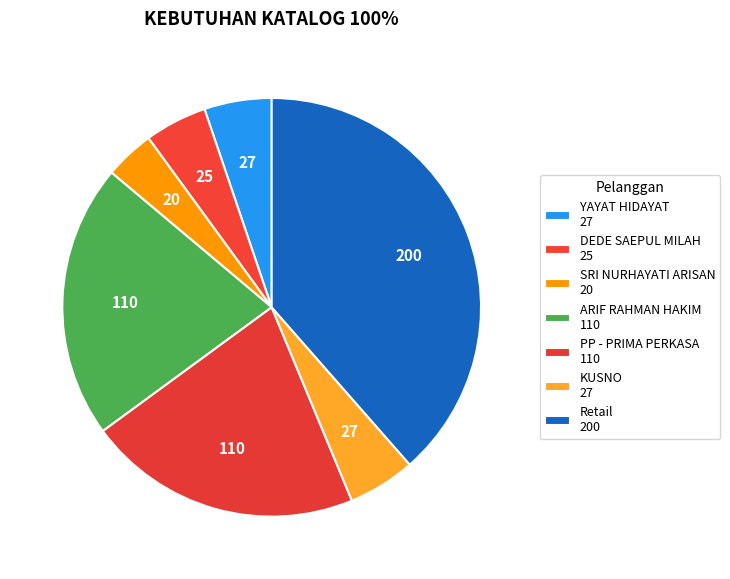

How many segments does this pie chart have?

7